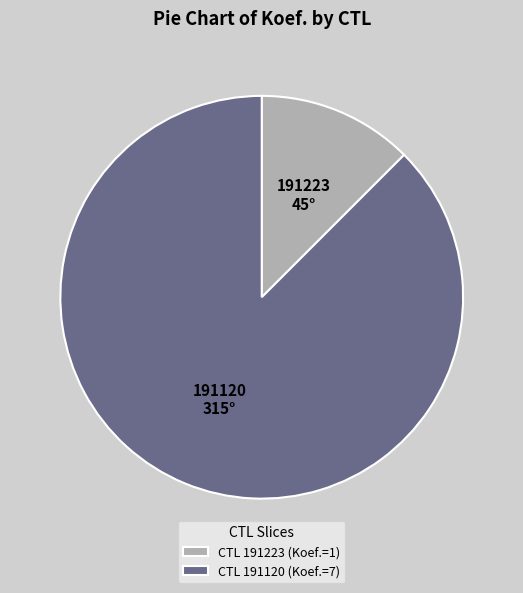

Is the sum of CTL 191223 (Koef.=1) and CTL 191120 (Koef.=7) greater than half?

Yes